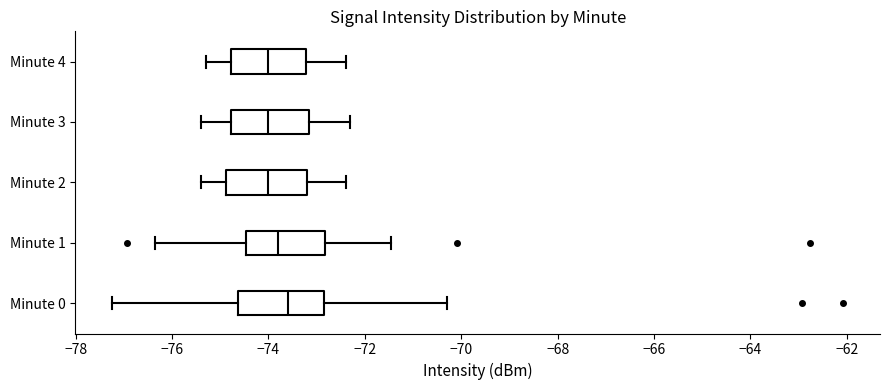

Which box's median line is the furthest to the right?

Minute 0